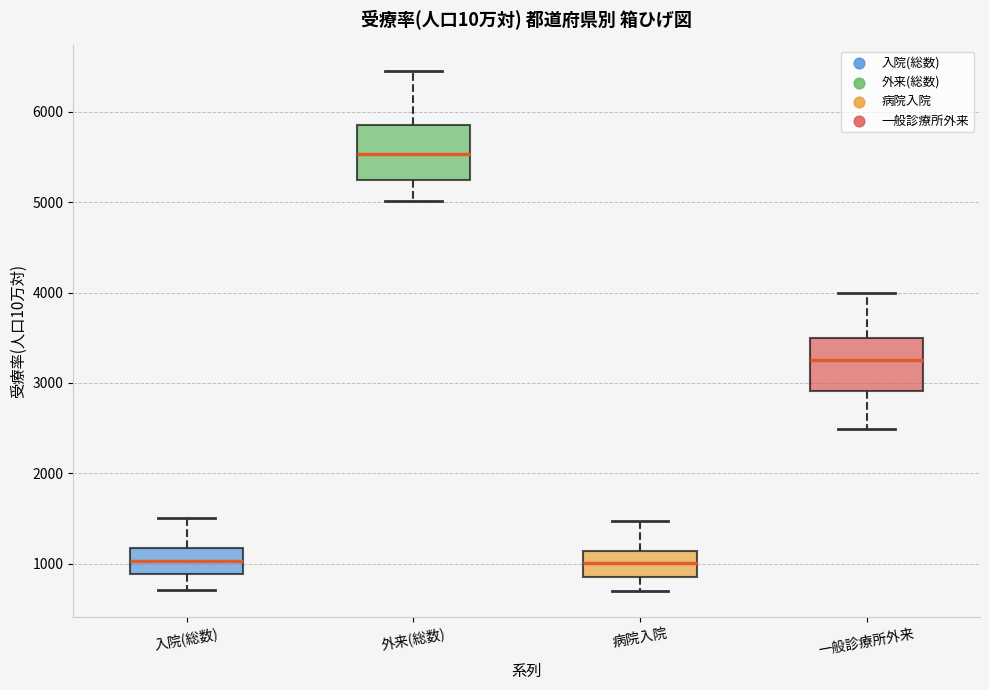

Where is the lower edge of the box for 外来(総数) on the y-axis? The values are not printed on the chart, so give them approximately, as read against the axis.

5200